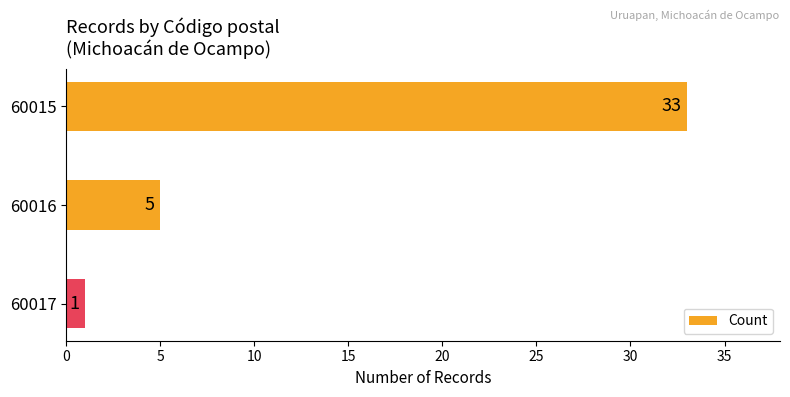

Reading top to bottom, list all the values displayed in this chart.

60015=33	60016=5	60017=1